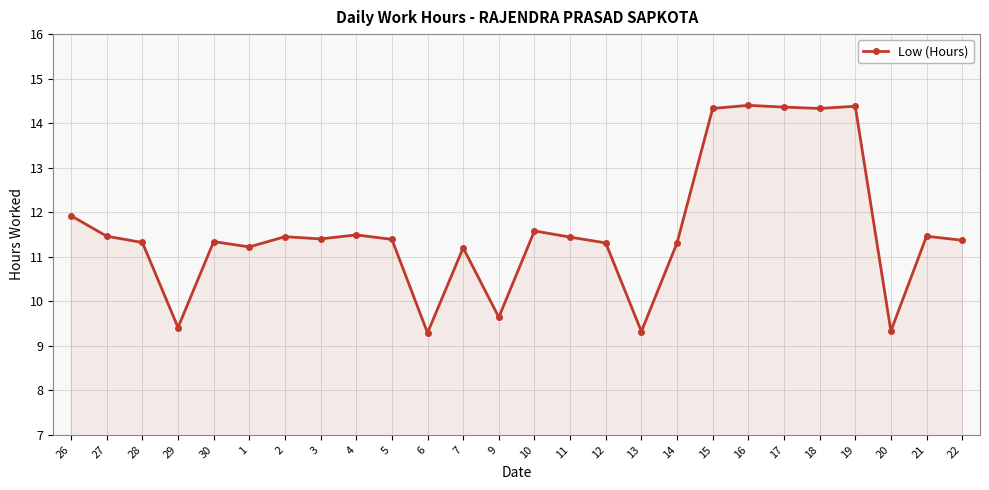

What is the approximate value at 7?

11.2